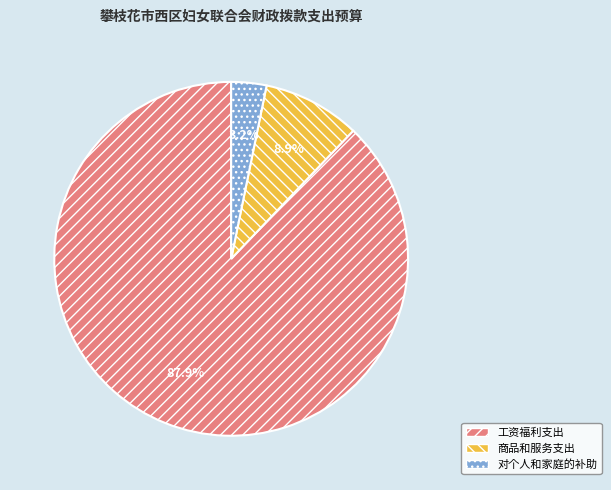

What is the largest slice in the pie chart?

工资福利支出